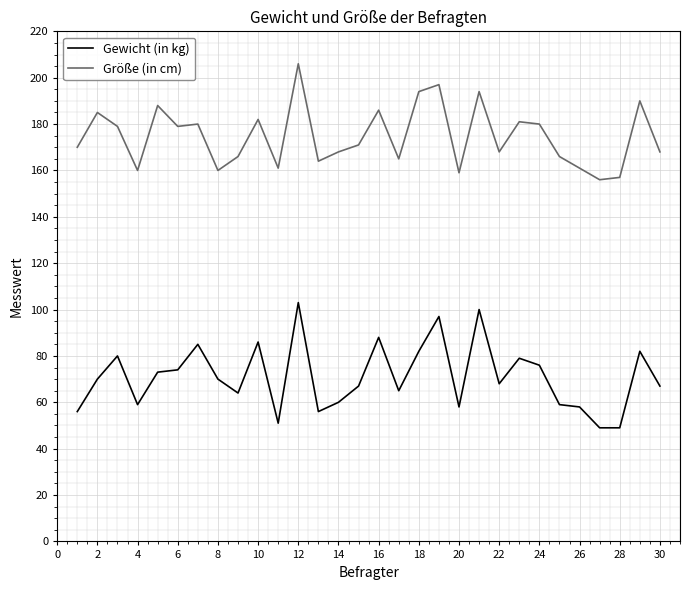

What is the difference between the maximum and minimum values in the Gewicht (in kg) series?

54